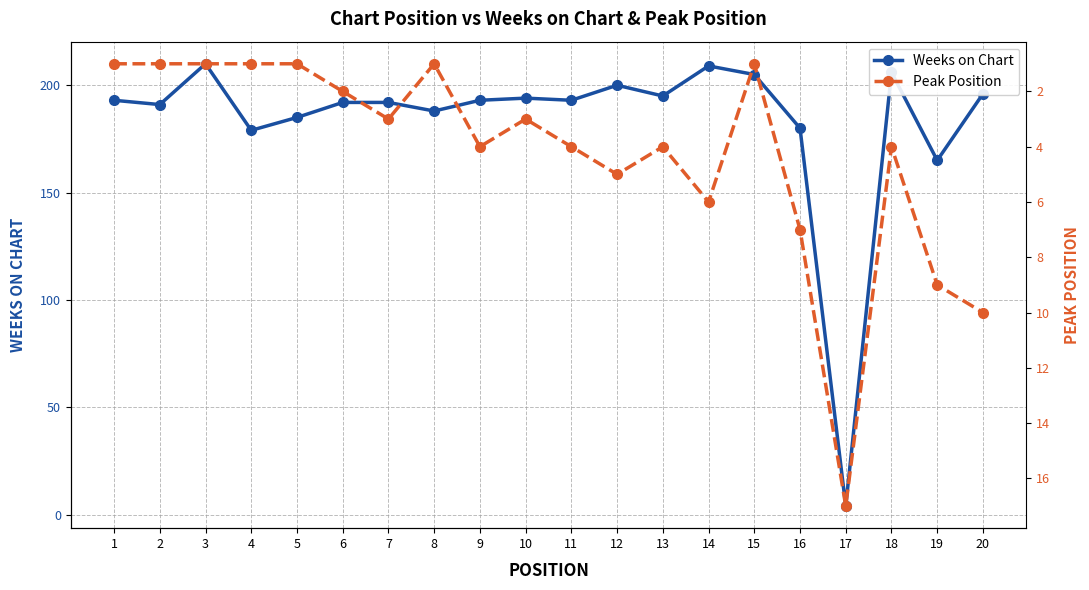

How many values in the Peak Position series are below 4?

10